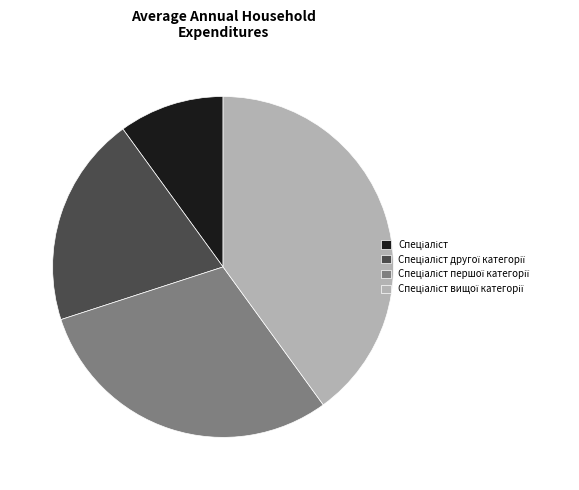

Does any single category account for the majority?

No